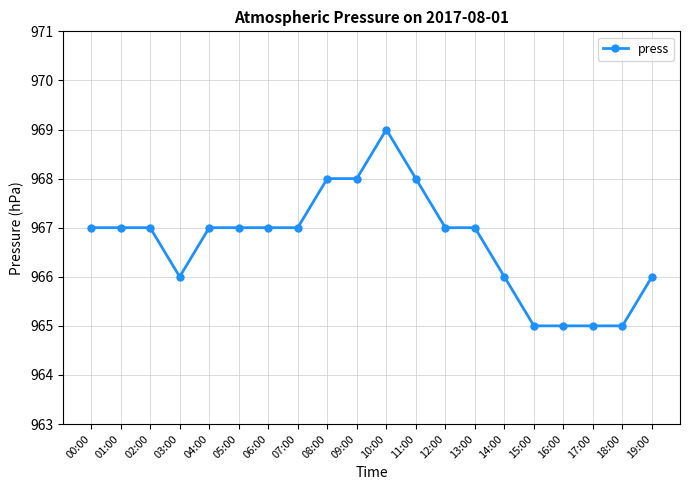

At which category does the chart reach its peak across all series?

10:00